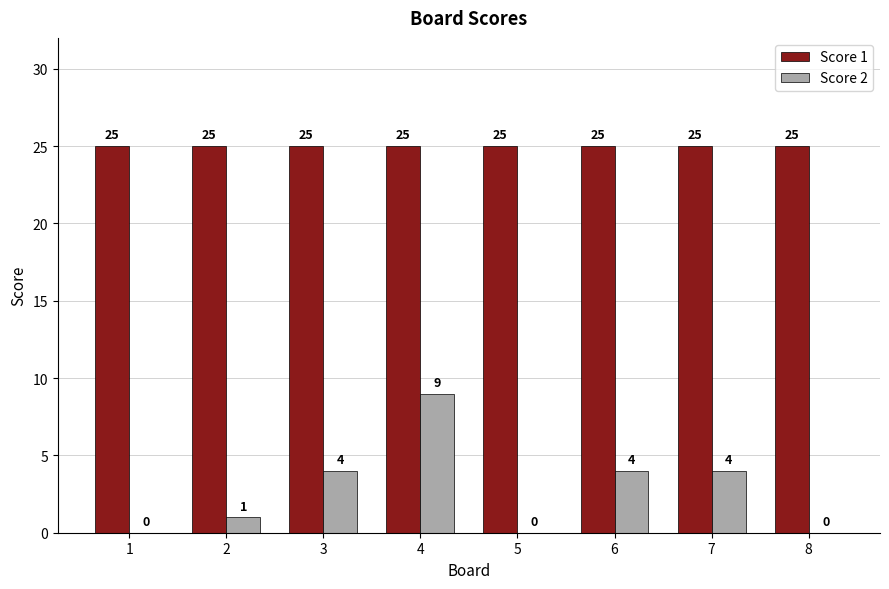

Which series has the largest total across all categories?

Score 1